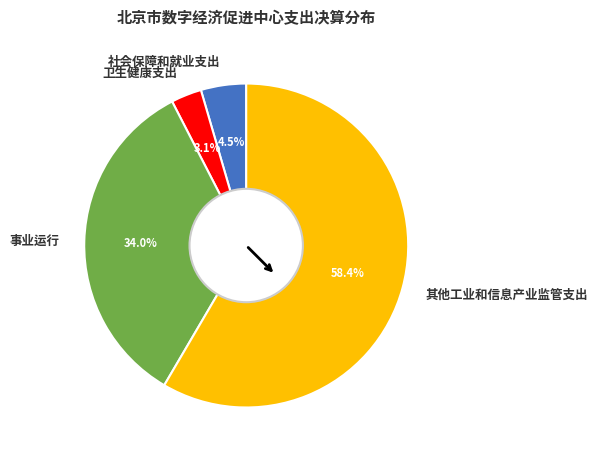

What percentage is the 卫生健康支出 slice, to the nearest percent?

3%